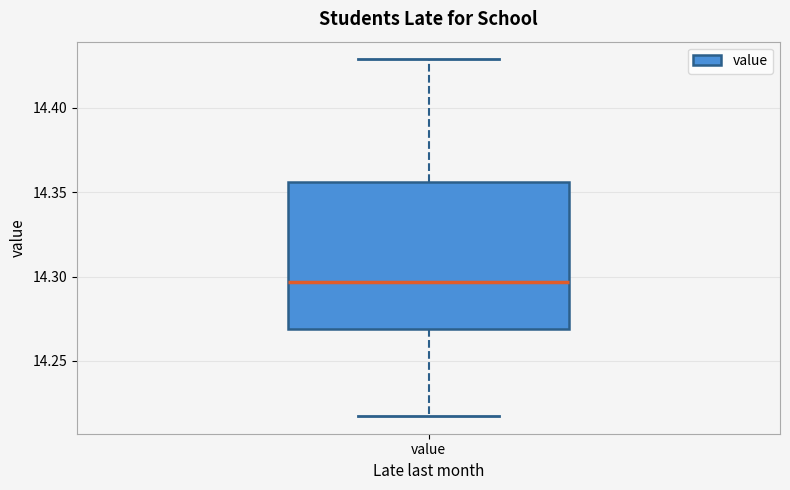

Read this box plot against the y-axis: the position of the median line, the range covered by the box, and the ends of both whiskers. The values are not printed on the chart, so give them approximately, as read against the axis.

median 14.295, box 14.270 to 14.355, whiskers 14.215 to 14.430